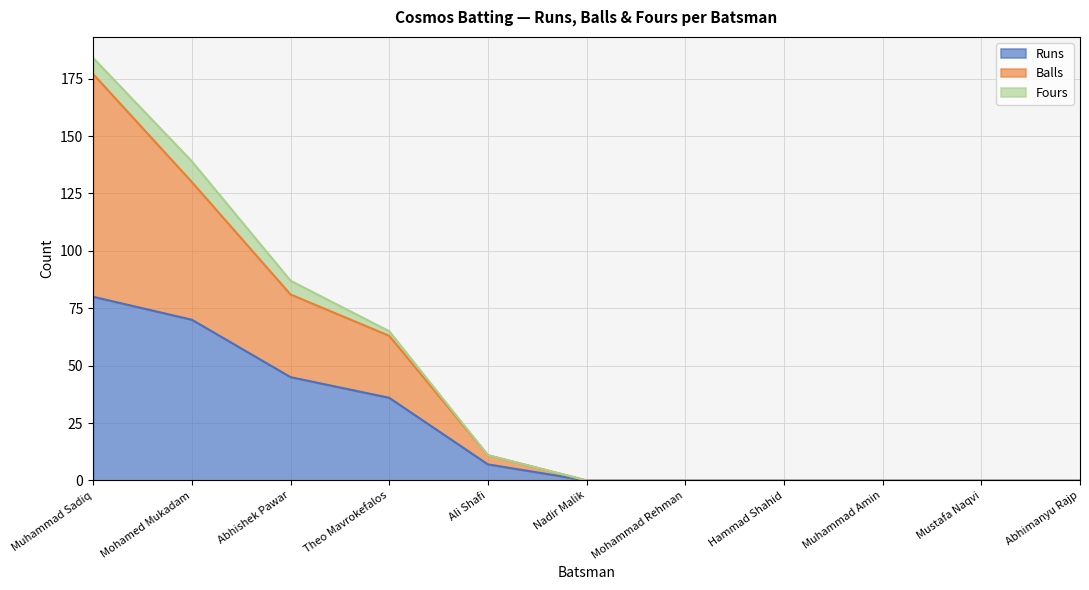

Is the value of Balls at Abhimanyu Rajp greater than the value of Runs at Mohammad Rehman?

No